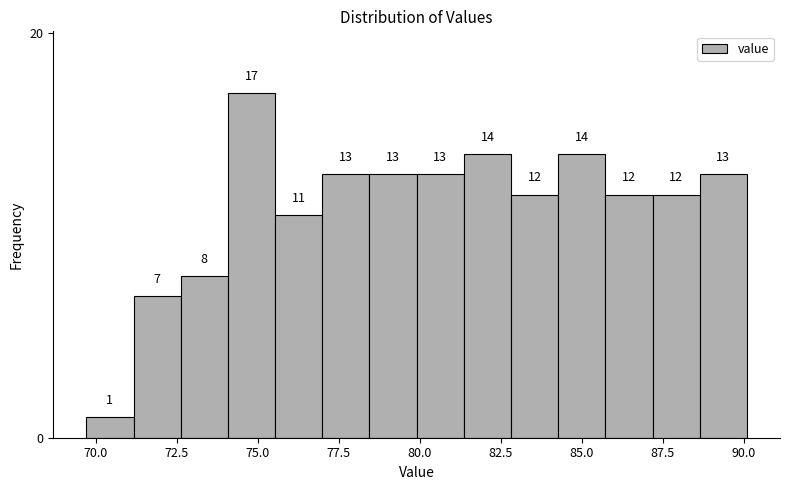

Read against the x-axis, roughly where is the centre of the tallest bar?

75.0